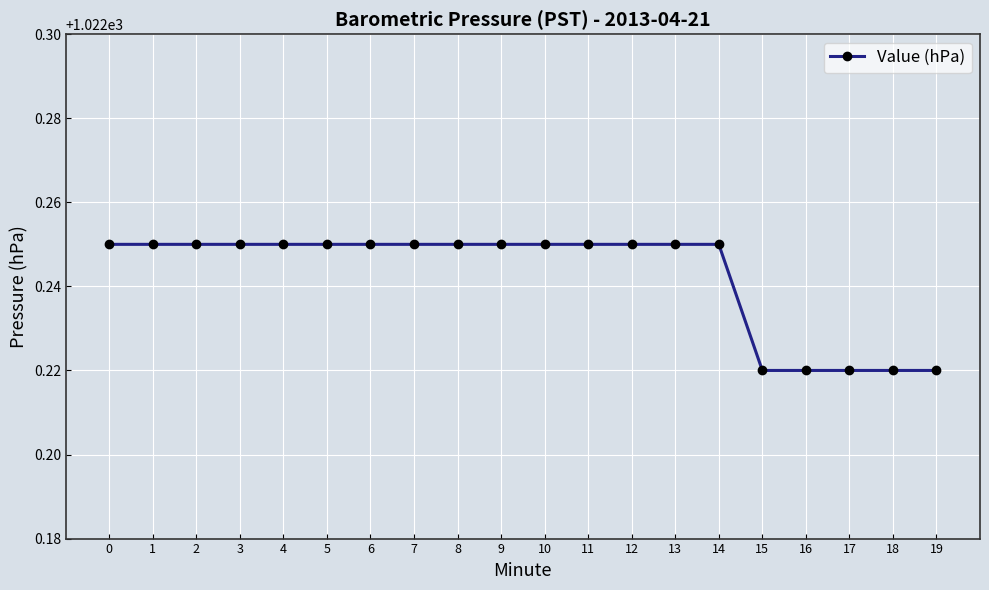

Is it true that the value at 4 is 430.4?

False